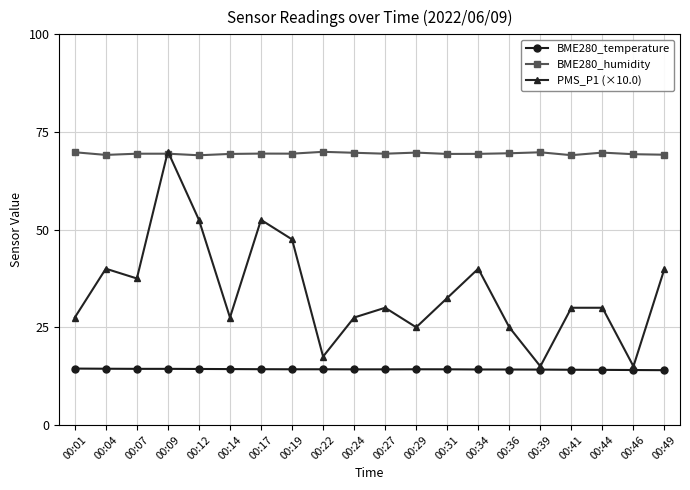

What is the minimum value shown in the chart?

14.0